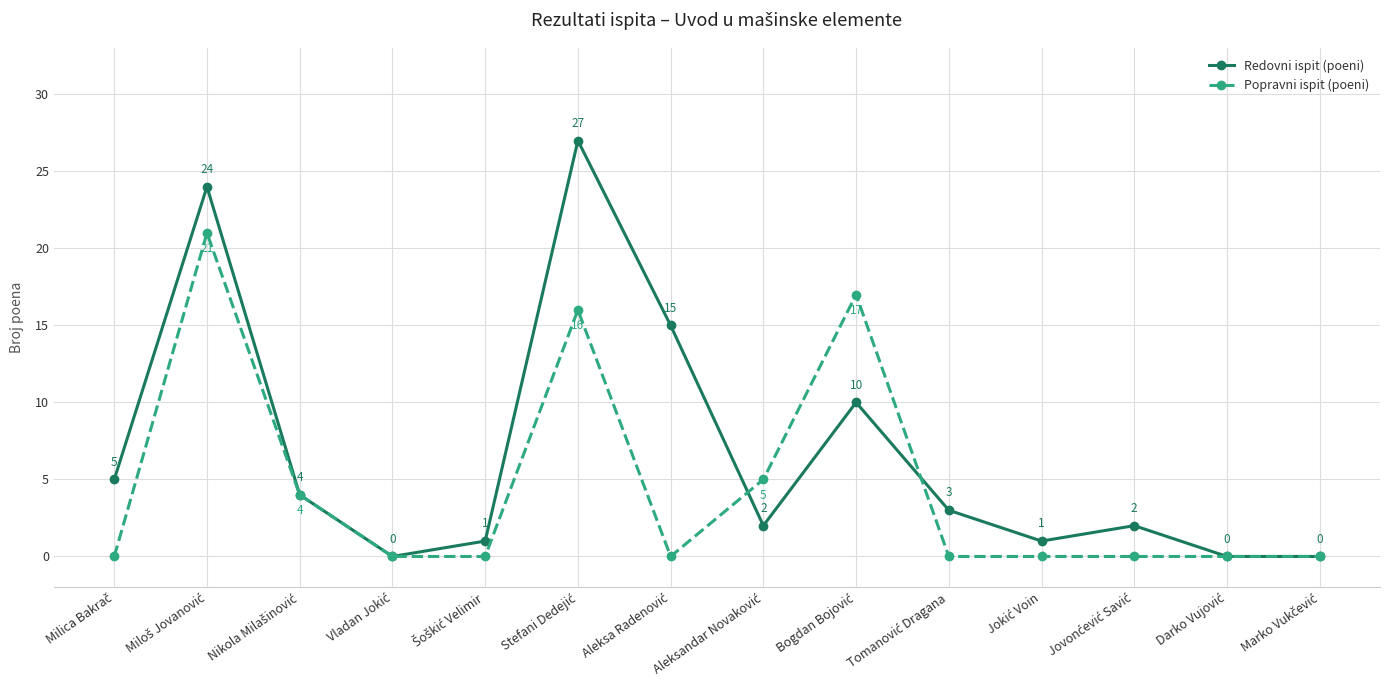

True or false: Redovni ispit (poeni) has more than 0 points higher than both neighbors.

True